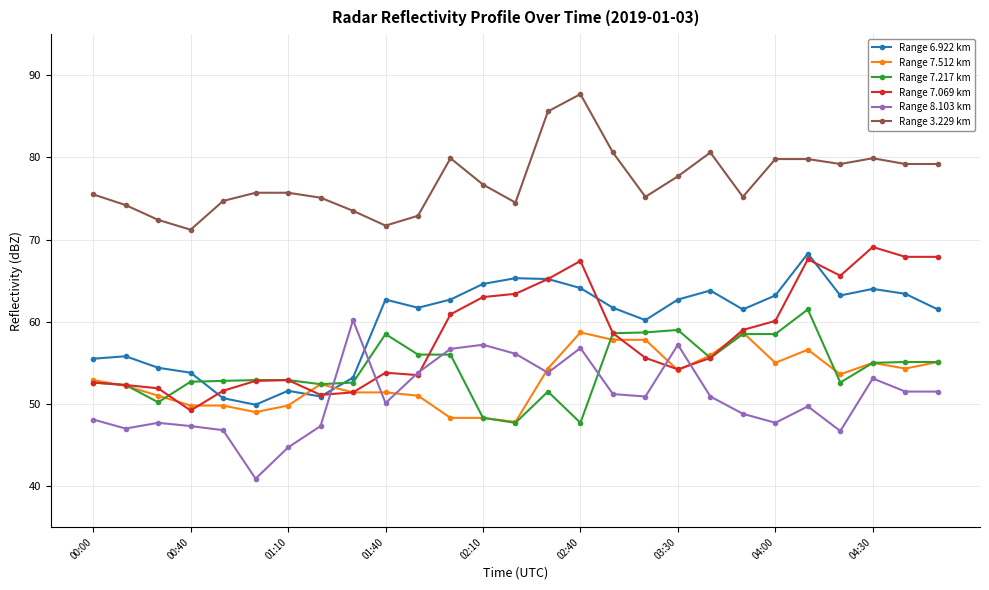

What are all the series names shown in the legend?

Range 6.922 km, Range 7.512 km, Range 7.217 km, Range 7.069 km, Range 8.103 km, Range 3.229 km